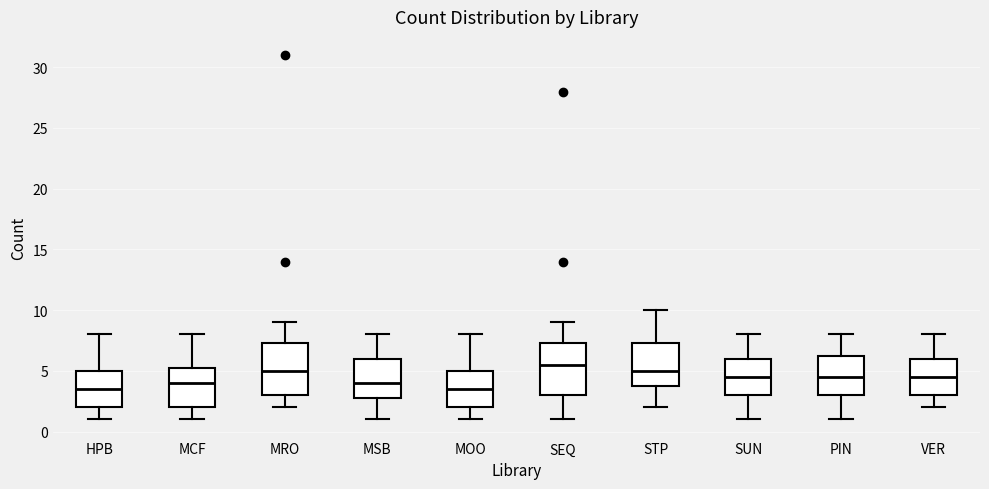

Reading left to right, read every box against the y-axis: the position of its median line, the range the box covers, and the ends of its whiskers. The values are not printed on the chart, so give them approximately, as read against the axis.

HPB: median 3.5, box 2.0 to 5.0, whiskers 1.0 to 8.0
MCF: median 4.0, box 2.0 to 5.5, whiskers 1.0 to 8.0
MRO: median 5.0, box 3.0 to 7.5, whiskers 2.0 to 9.0
MSB: median 4.0, box 3.0 to 6.0, whiskers 1.0 to 8.0
MOO: median 3.5, box 2.0 to 5.0, whiskers 1.0 to 8.0
SEQ: median 5.5, box 3.0 to 7.5, whiskers 1.0 to 9.0
STP: median 5.0, box 4.0 to 7.5, whiskers 2.0 to 10.0
SUN: median 4.5, box 3.0 to 6.0, whiskers 1.0 to 8.0
PIN: median 4.5, box 3.0 to 6.5, whiskers 1.0 to 8.0
VER: median 4.5, box 3.0 to 6.0, whiskers 2.0 to 8.0